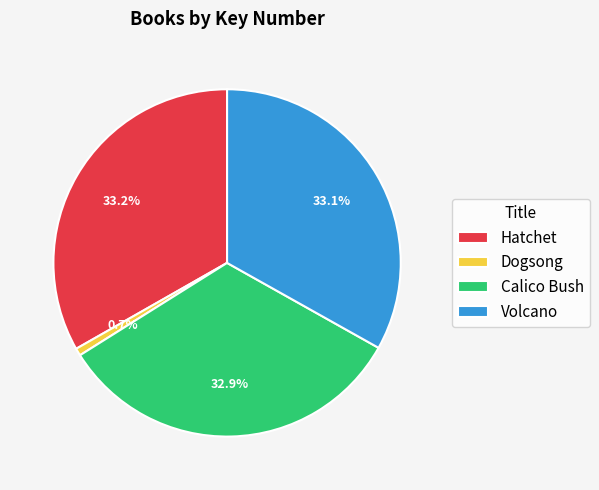

The Calico Bush slice represents 42% of the pie. True or false?

False